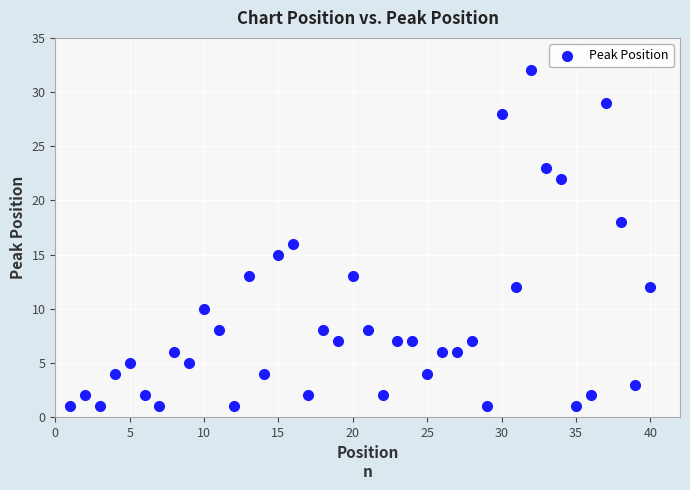

What is the range of Y values (max minus min)?

31